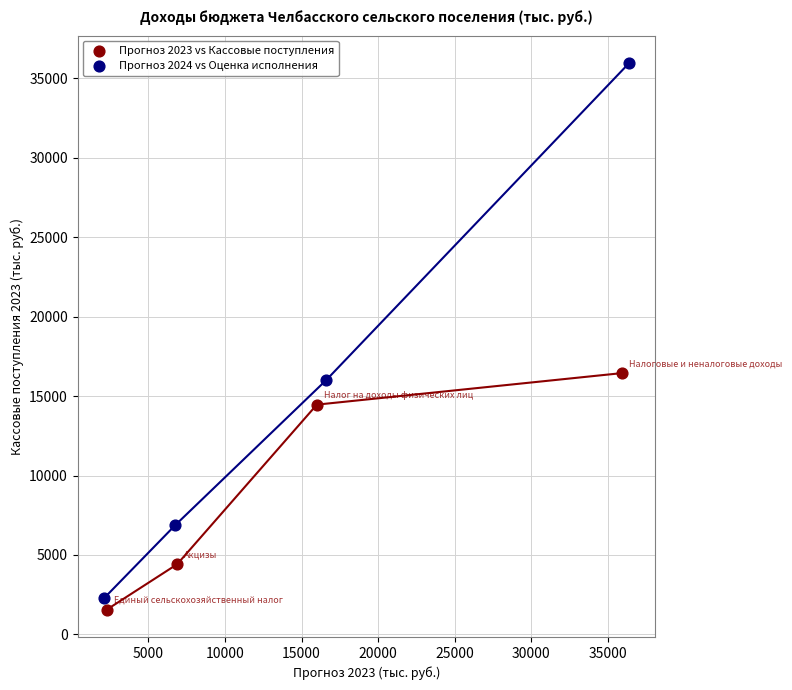

Which series contains the highest Y value?

Прогноз 2024 vs Оценка исполнения